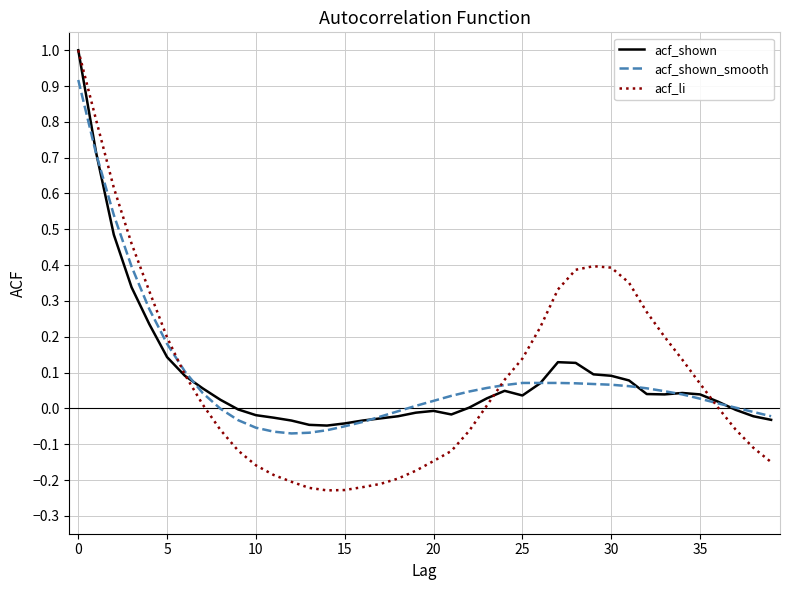

Which series has the widest spread of values?

acf_li